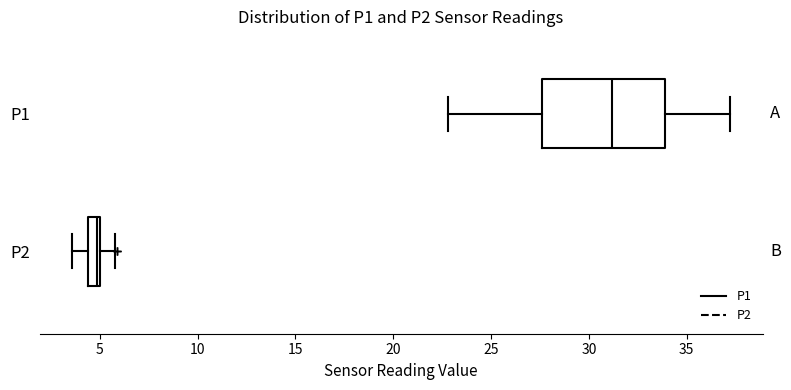

Where is the left edge of the box for P2 on the x-axis? The values are not printed on the chart, so give them approximately, as read against the axis.

4.5